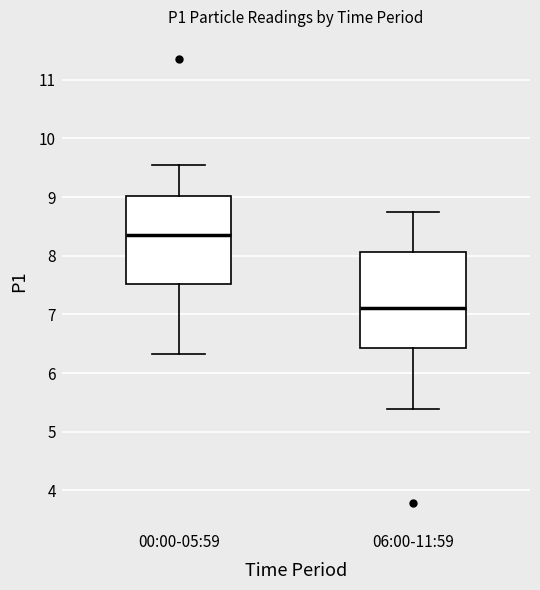

Reading left to right, transcribe this box plot: for each box, give where its median line is, the range the box spans, and where its two whiskers end, as read against the y-axis. The values are not printed on the chart, so give them approximately, as read against the axis.

00:00-05:59: median 8.4, box 7.5 to 9.0, whiskers 6.3 to 9.6
06:00-11:59: median 7.1, box 6.4 to 8.1, whiskers 5.4 to 8.8